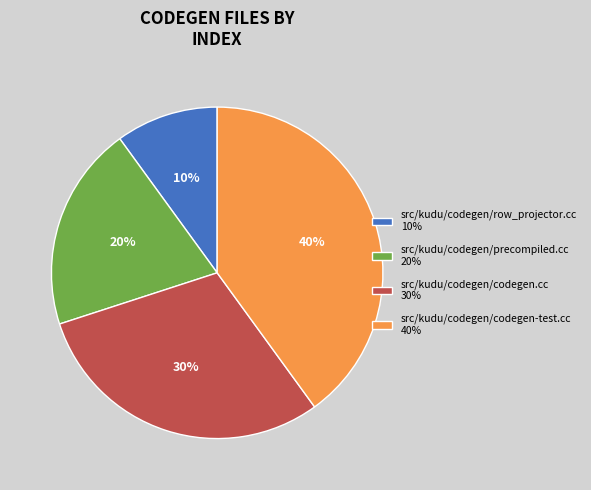

To the nearest percent, what is the average slice percentage?

25%